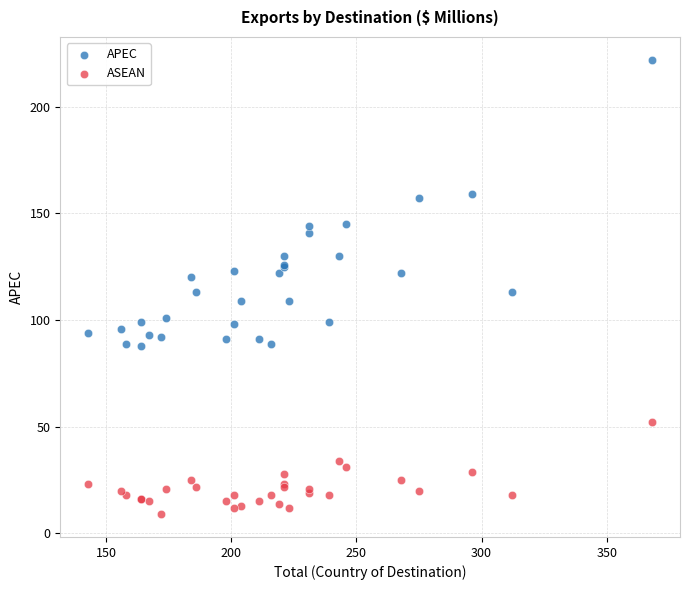

What are all the series names shown in the legend?

APEC, ASEAN